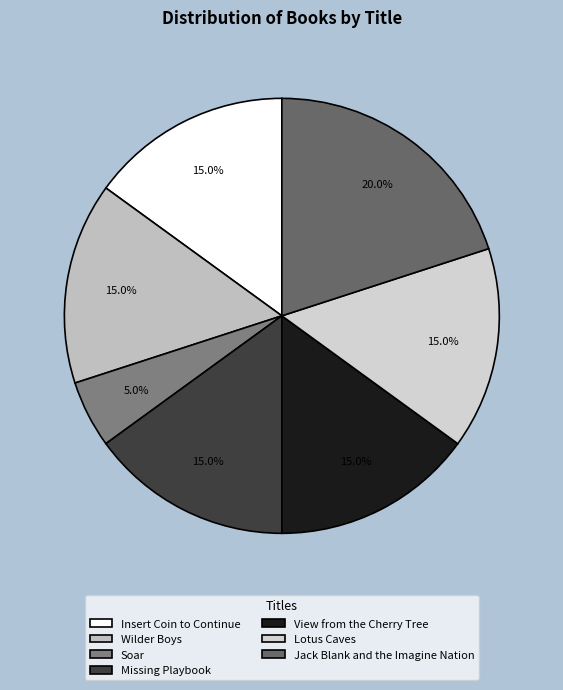

To the nearest percent, what is the combined percentage of Wilder Boys and Jack Blank and the Imagine Nation?

35%